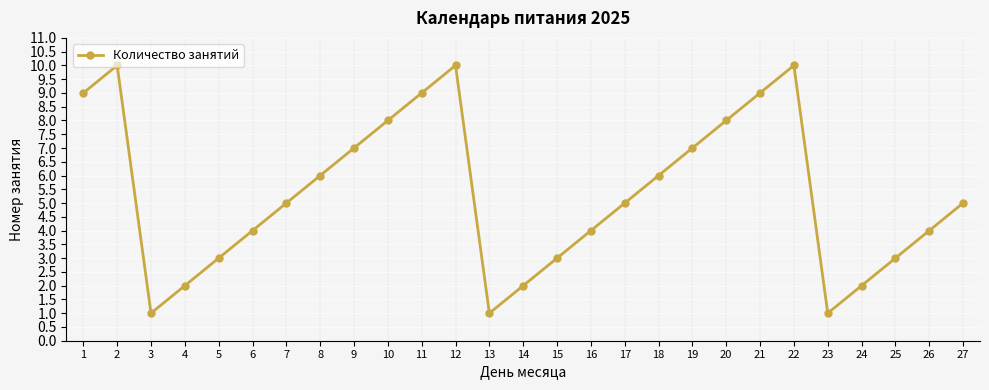

How many lines are shown in the chart?

1